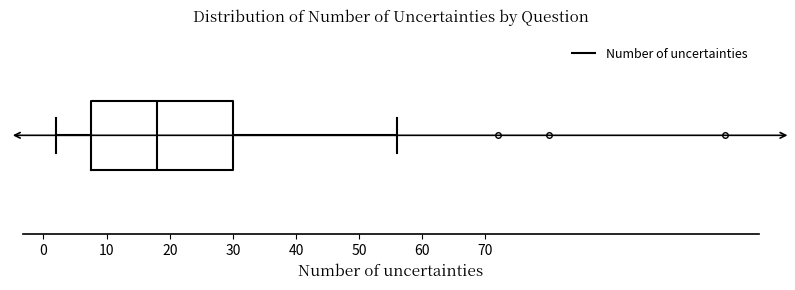

Where is the right edge of the box on the x-axis? The values are not printed on the chart, so give them approximately, as read against the axis.

30